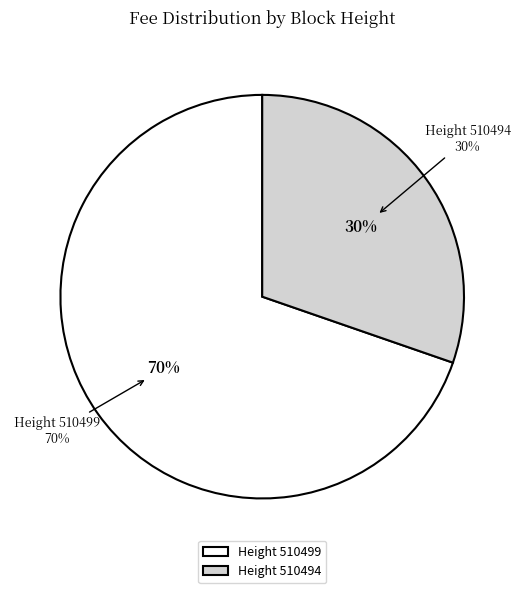

To the nearest percent, what is the average slice percentage?

50%